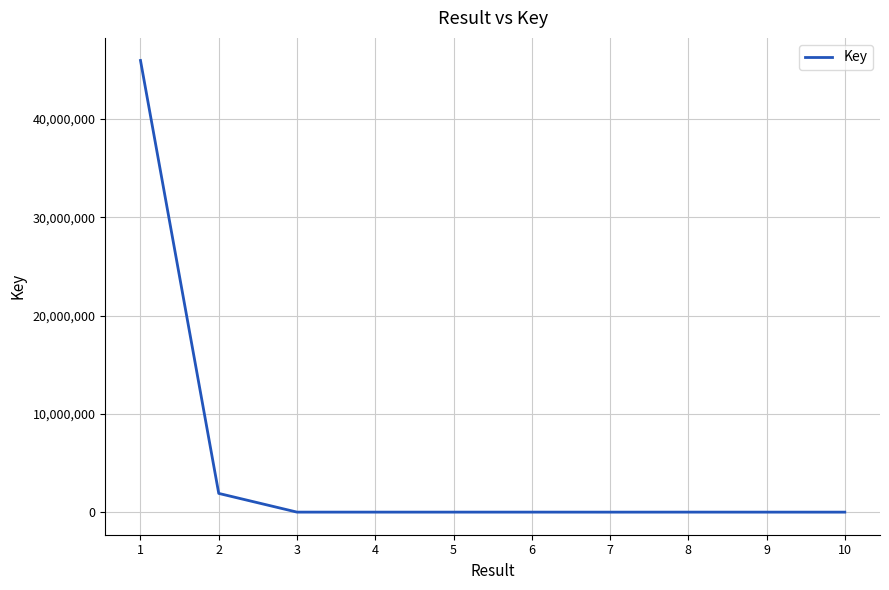

What is the difference between the maximum and minimum values?

45948658